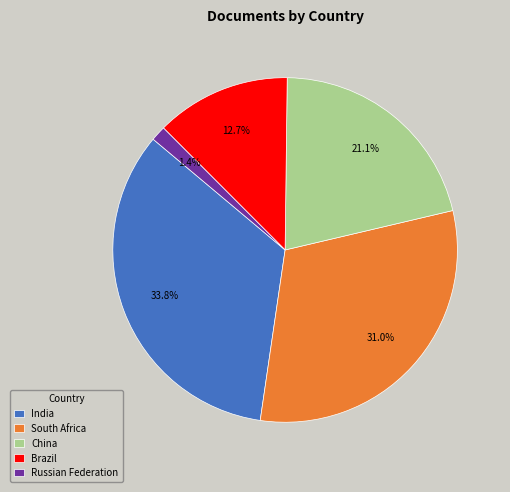

Is there a majority slice in this chart?

No